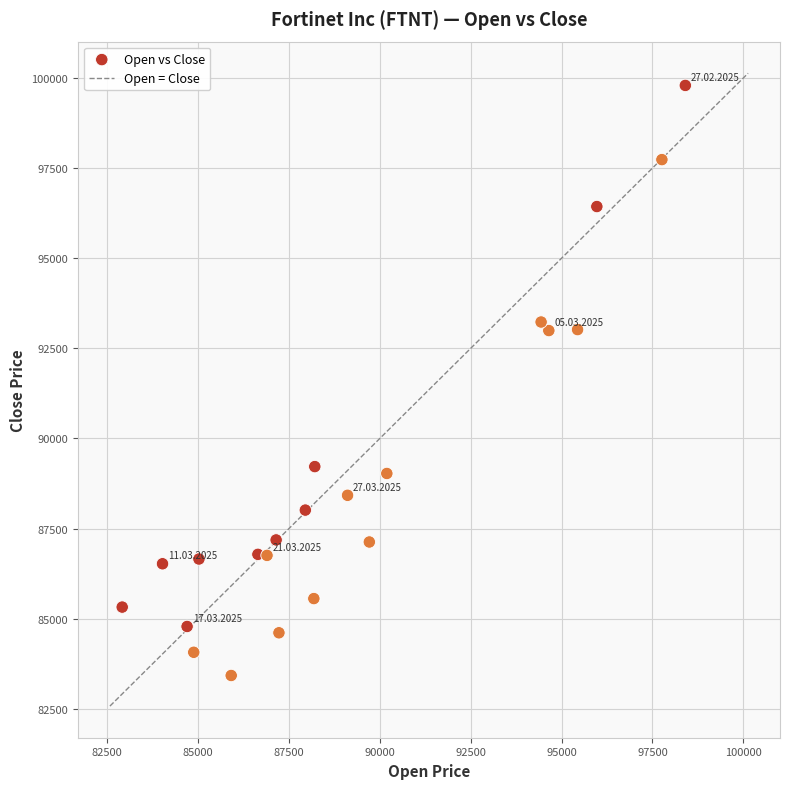

What is the range of X values (max minus min)?

15493